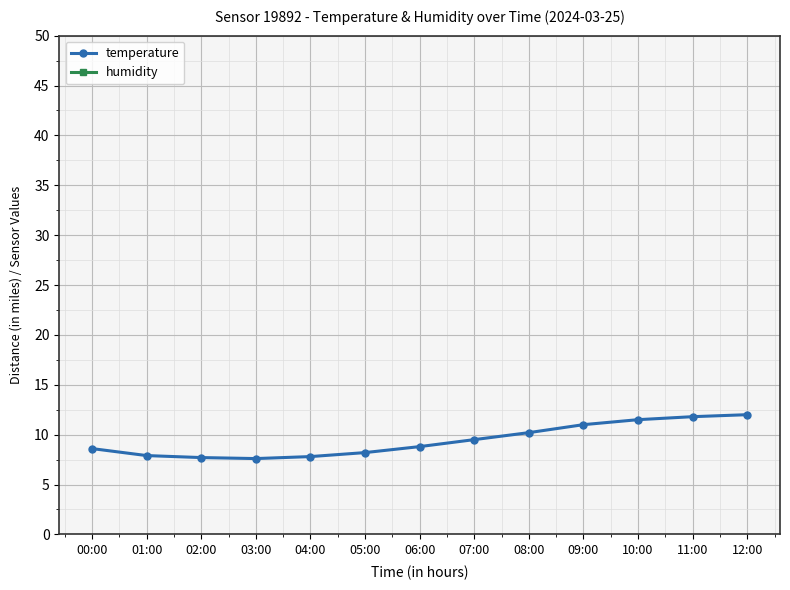

What is the maximum value shown in the chart?

99.9